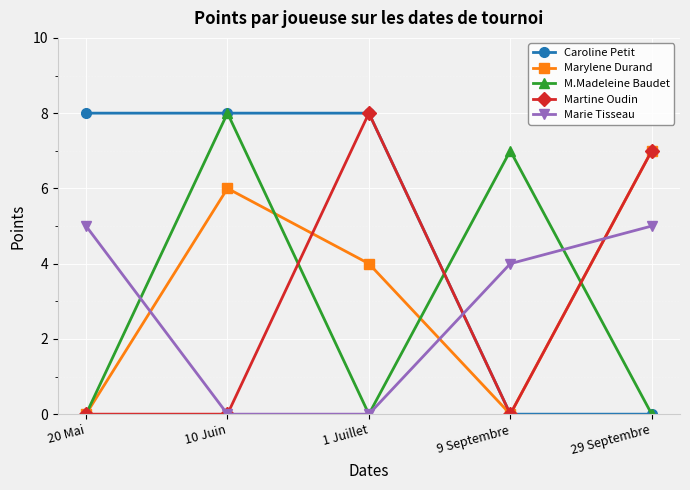

What is the maximum value shown in the chart?

8